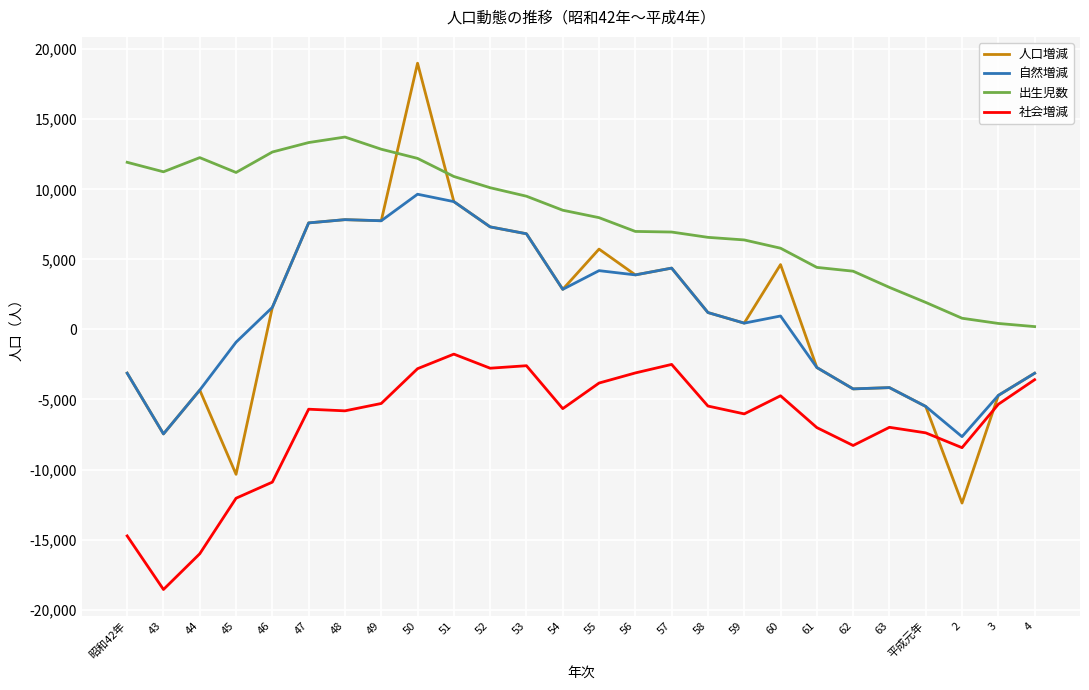

True or false: 人口増減 has more than 1 points higher than both neighbors.

True